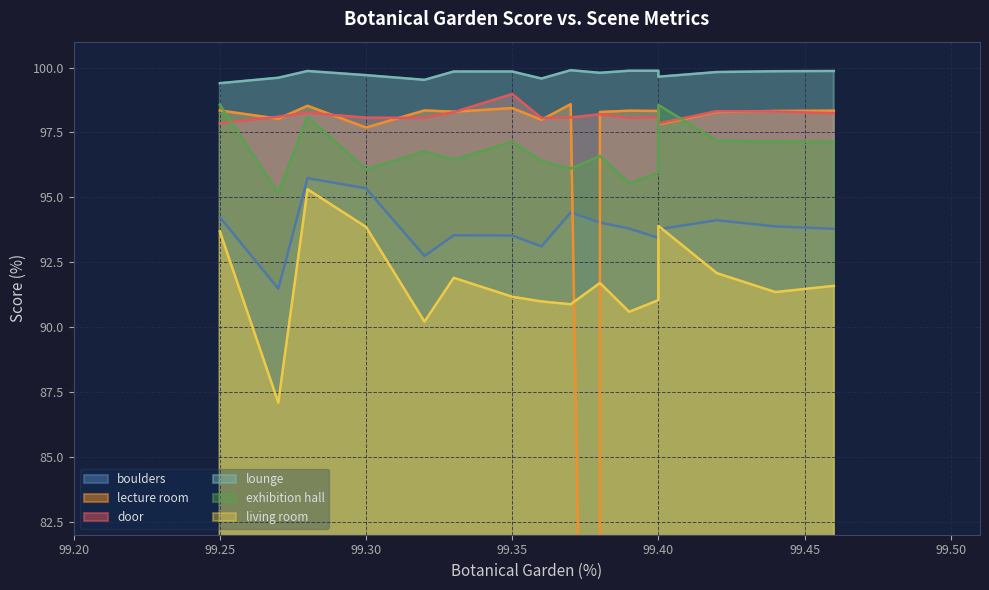

True or false: lounge has a value of 144.0 at CP-MVS.

False